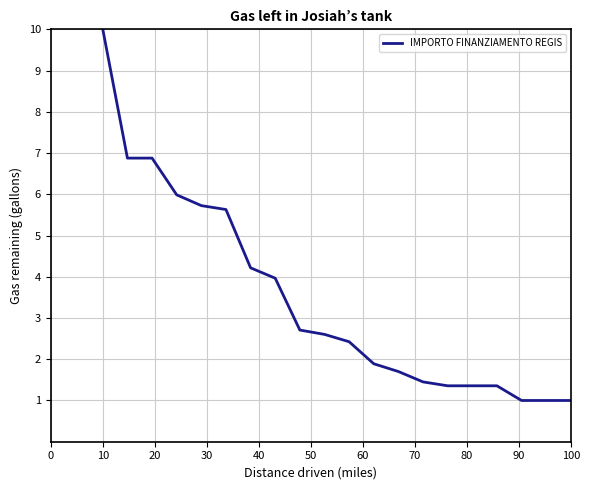

What is the smallest value displayed?

1.0